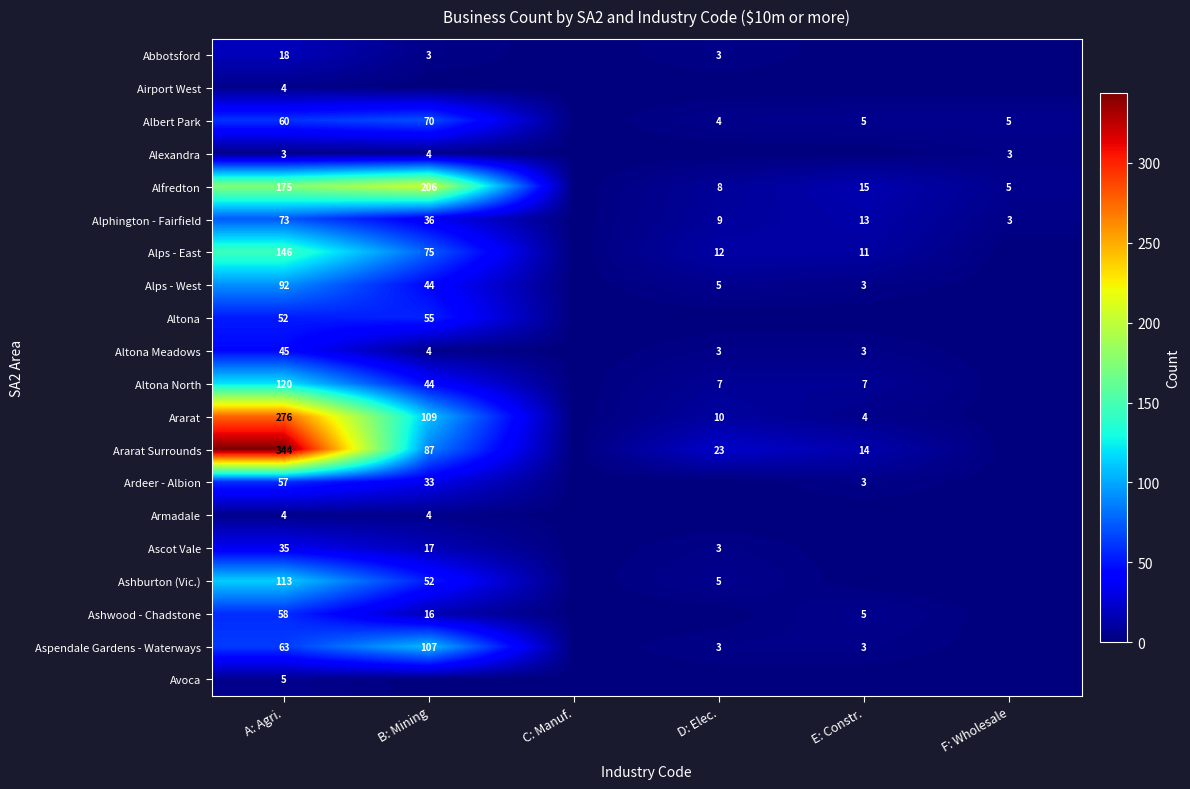

How many distinct data groups are displayed?

20